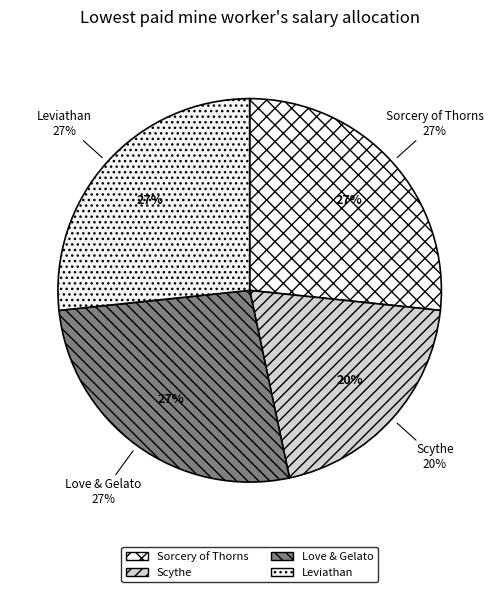

To the nearest percent, what is the average slice percentage?

25%